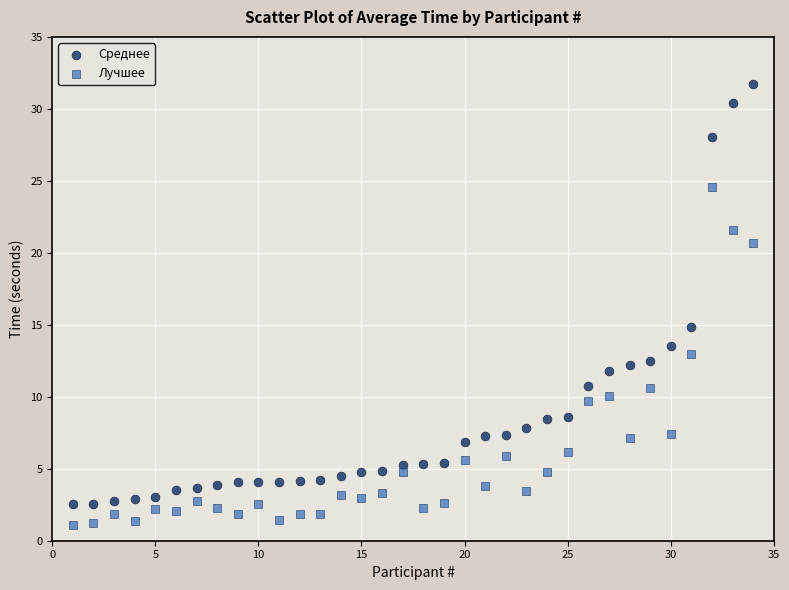

Across all data points, what is the range of X values (max minus min)?

33.0